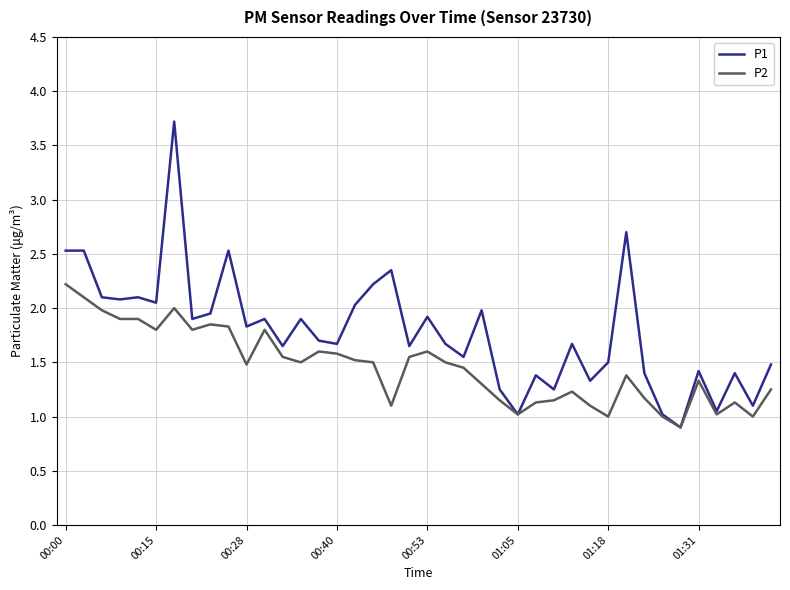

What is the minimum value shown in the chart?

0.9